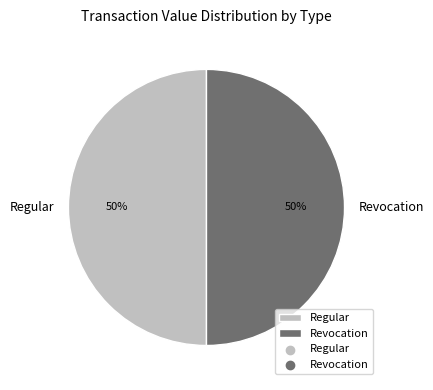

Approximately how many times larger is the value at Revocation compared to Regular?

1.0